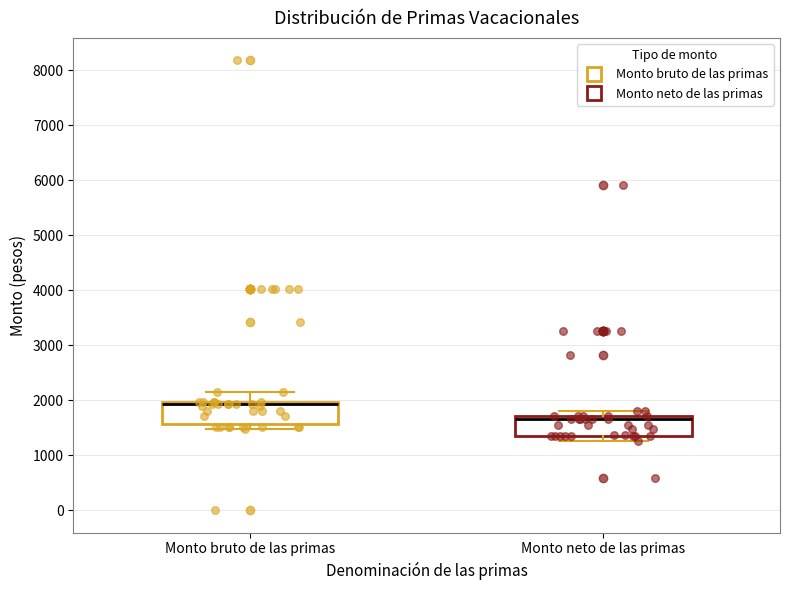

Where is the upper edge of the box for Monto bruto de las primas on the y-axis? The values are not printed on the chart, so give them approximately, as read against the axis.

2000